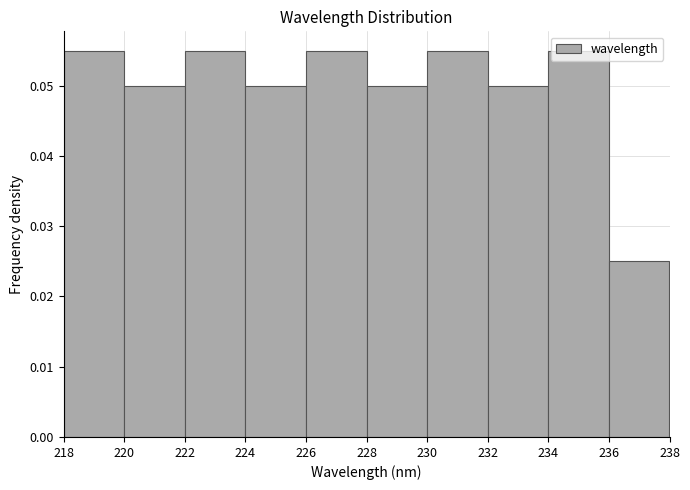

Reading left to right, list every bar in this chart as the range it spans on the x-axis followed by its height. The values are not printed on the chart, so give them approximately, as read against the axis.

218 to 220: 0.055
220 to 222: 0.050
222 to 224: 0.055
224 to 226: 0.050
226 to 228: 0.055
228 to 230: 0.050
230 to 232: 0.055
232 to 234: 0.050
234 to 236: 0.055
236 to 238: 0.025